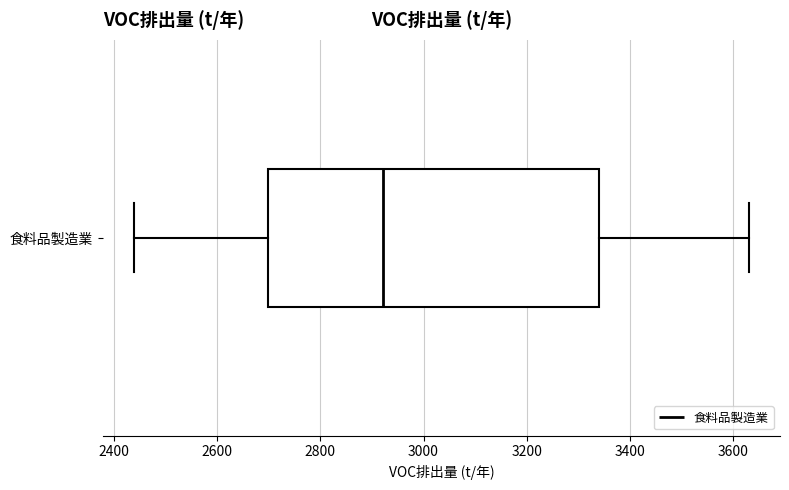

Transcribe this box plot: give where the median line is, the range the box spans, and where the two whiskers end, as read against the x-axis. The values are not printed on the chart, so give them approximately, as read against the axis.

median 2920, box 2700 to 3340, whiskers 2440 to 3640